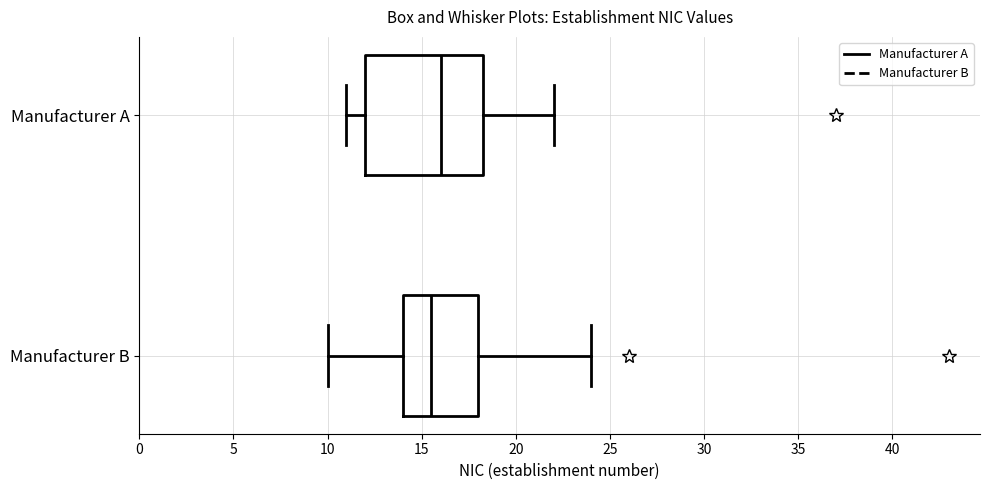

Where is the left edge of the box for Manufacturer A on the x-axis? The values are not printed on the chart, so give them approximately, as read against the axis.

12.0